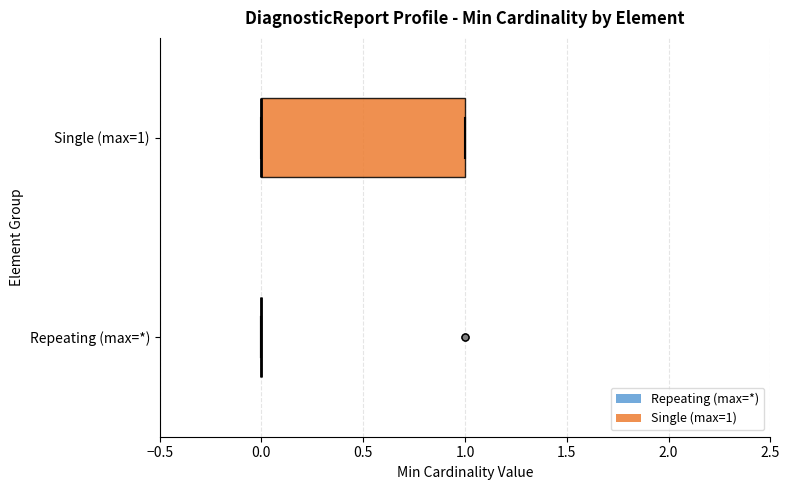

Reading bottom to top, read every box against the x-axis: the position of its median line, the range the box covers, and the ends of its whiskers. The values are not printed on the chart, so give them approximately, as read against the axis.

Repeating (max=*): box collapsed to a line at 0, whiskers 0 to 0
Single (max=1): median 0 (drawn on the box's left edge), box 0 to 1, whiskers 0 to 1